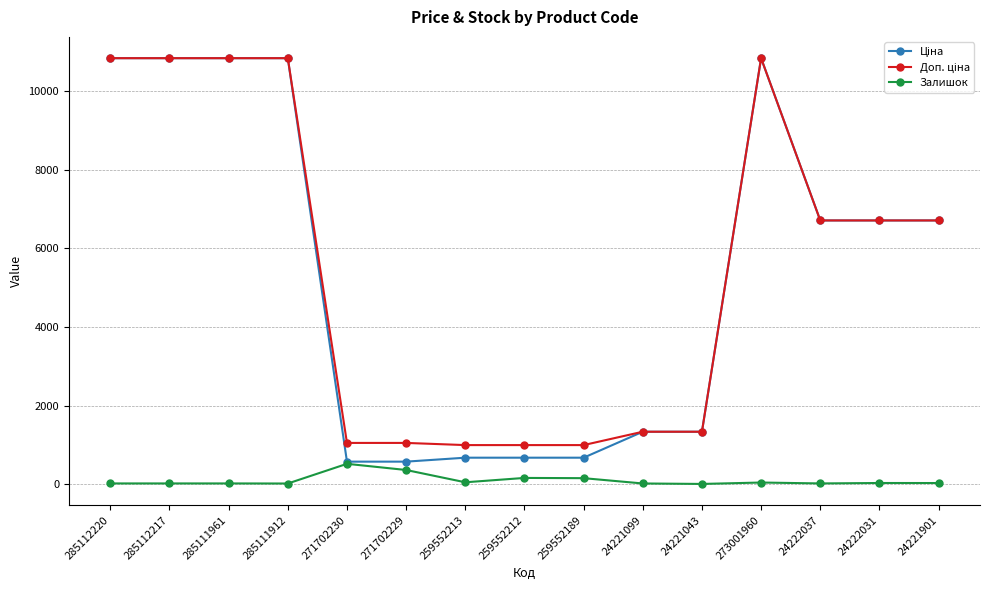

At how many categories does at least one series exceed 3896?

8